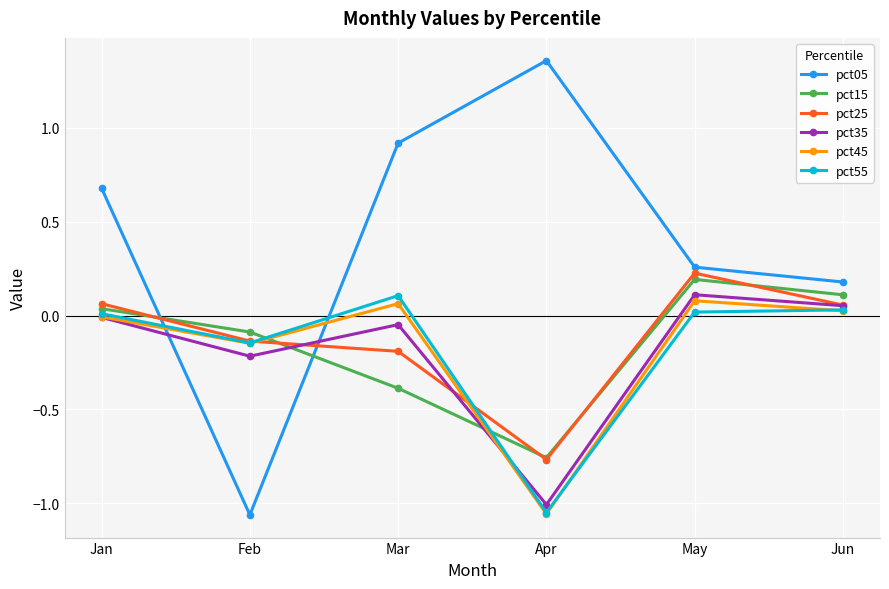

Which series has the largest total across all categories?

pct05